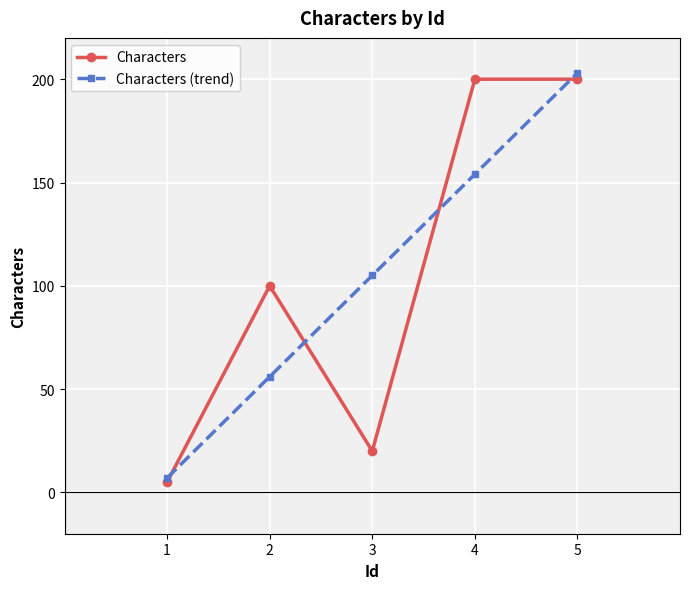

Reading left to right, what are all the values shown in this chart?

Characters: 1=5.0	2=100.0	3=20.0	4=200.0	5=200.0
Characters (trend): 1=7.0	2=56.0	3=105.0	4=154.0	5=203.0